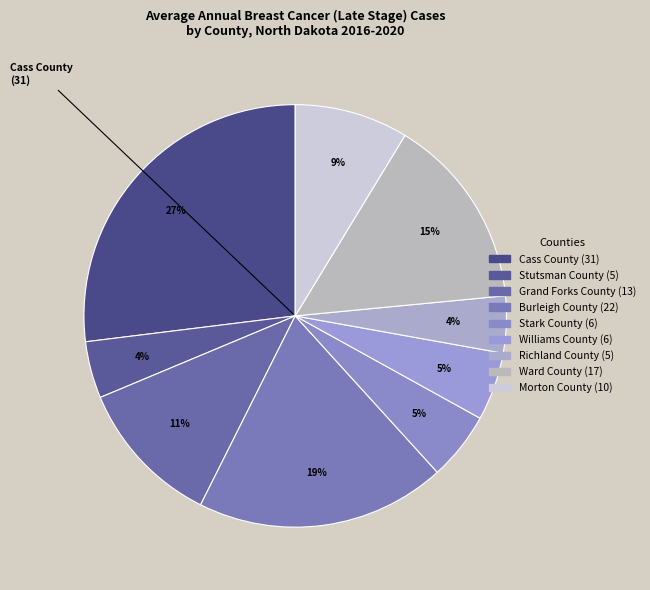

How many slices are in this pie chart?

9